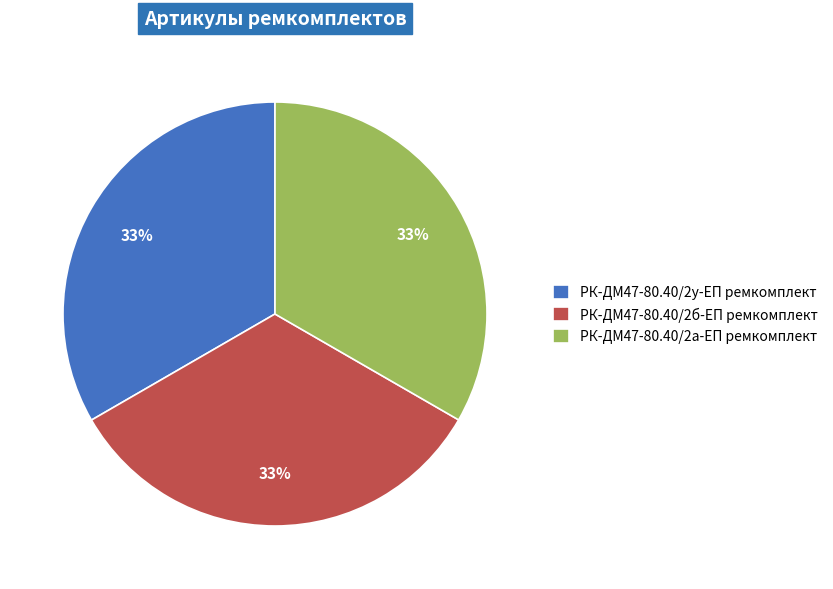

To the nearest percent, what portion does РК-ДМ47-80.40/2у-ЕП ремкомплект represent?

33%